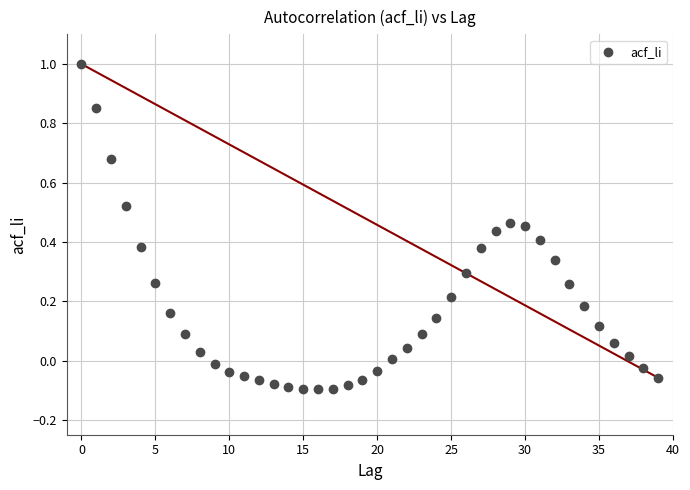

What is the range of Y values (max minus min)?

1.1